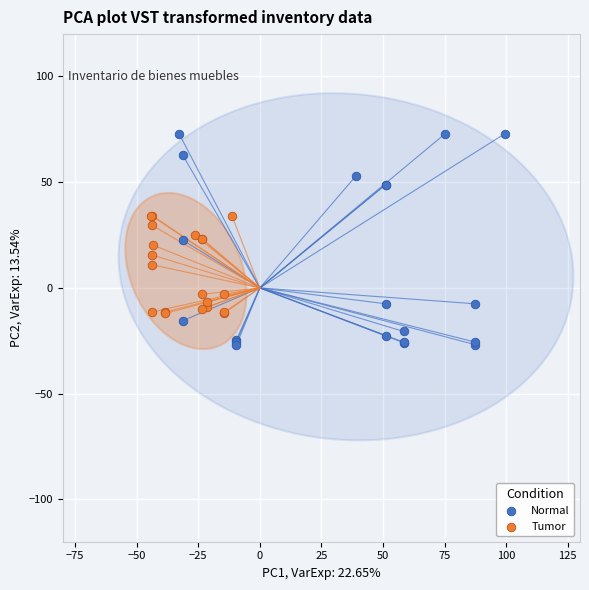

Which series has the widest spread of Y values?

Normal